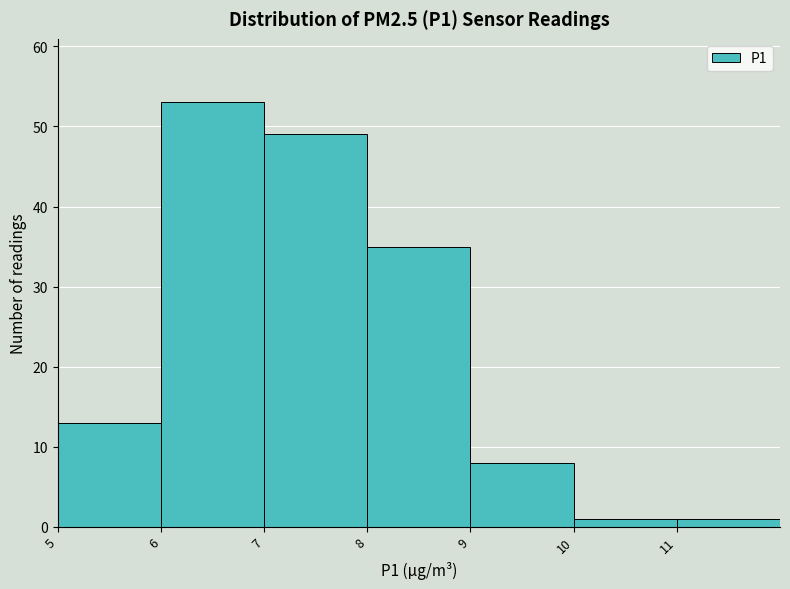

Reading left to right, transcribe this chart: for each bar, give the range it covers on the x-axis and its height. The values are not printed on the chart, so give them approximately, as read against the axis.

5 to 6: 13
6 to 7: 53
7 to 8: 49
8 to 9: 35
9 to 10: 8
10 to 11: 1
11 to 12: 1